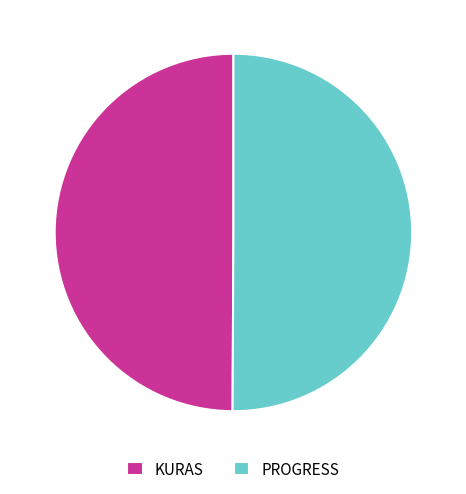

True or false: KURAS accounts for 38% of the total.

False